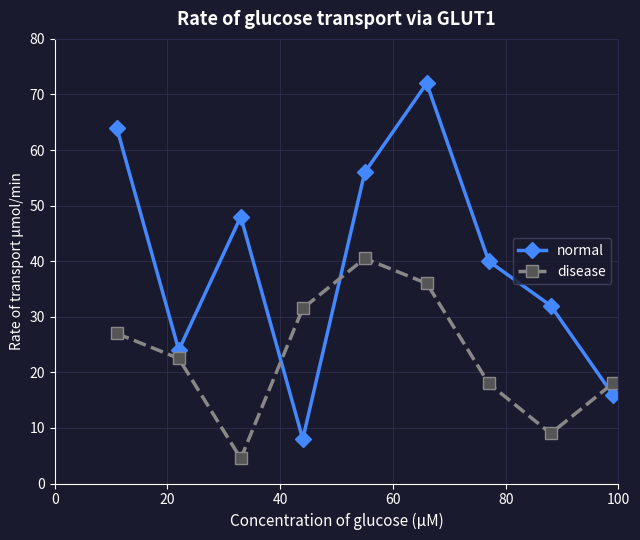

Count the number of data series in this chart.

2